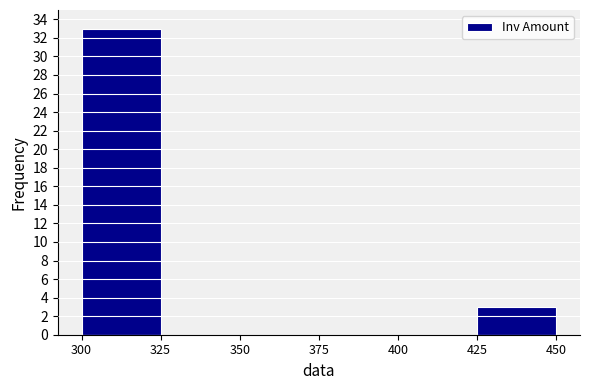

What is the height of the bar covering 300 to 325 on the x-axis? The values are not printed on the chart, so give them approximately, as read against the axis.

33